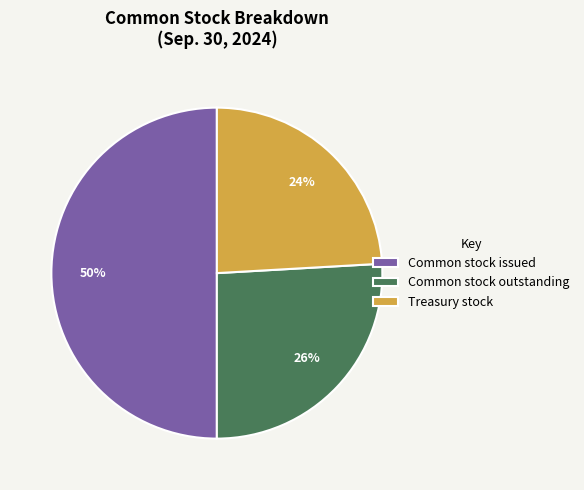

Which slice is the largest?

Common stock issued